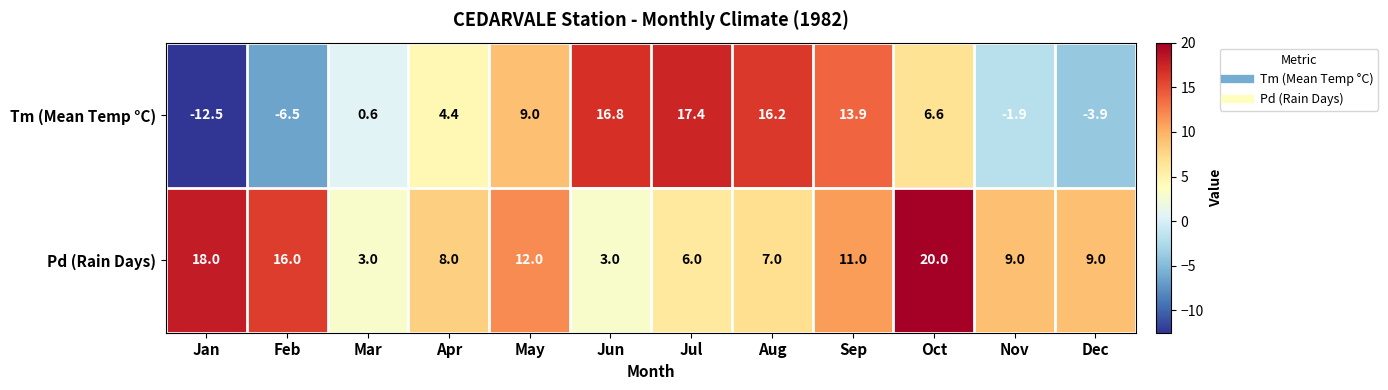

List the series in order of their overall mean, lowest first.

Tm (Mean Temp °C), Pd (Rain Days)